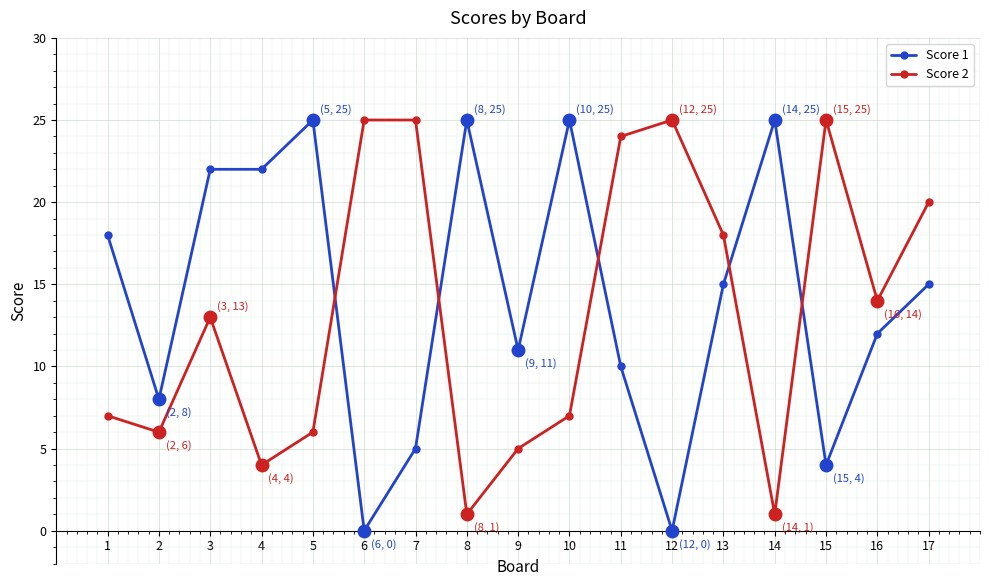

What is the sum of all Score 2 values?

226